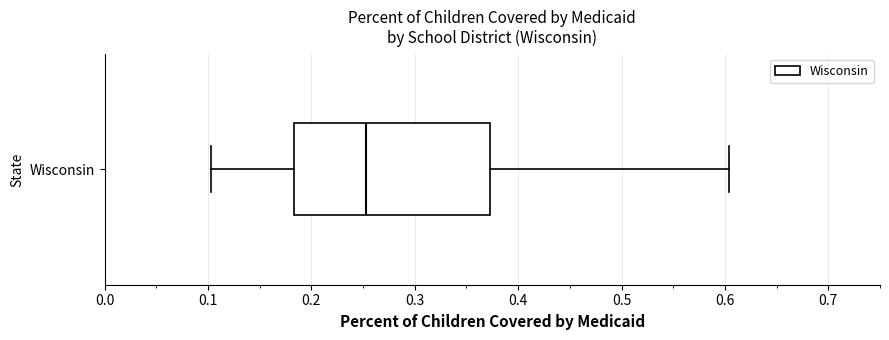

Transcribe this box plot: give where the median line is, the range the box spans, and where the two whiskers end, as read against the x-axis. The values are not printed on the chart, so give them approximately, as read against the axis.

median 0.25, box 0.18 to 0.37, whiskers 0.10 to 0.60